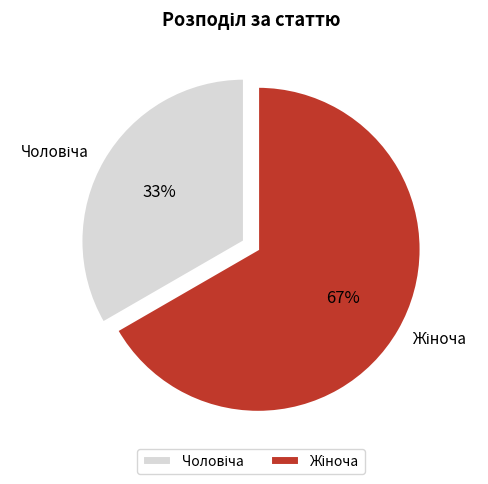

To the nearest percent, what is the average slice percentage?

50%